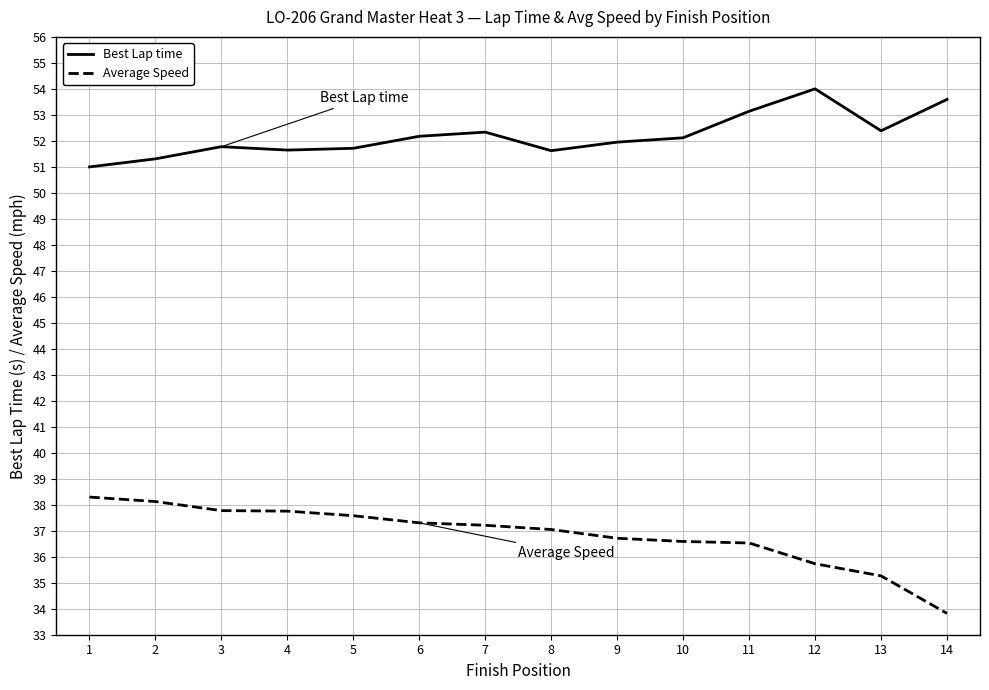

Rank the series by their average value, from lowest to highest.

Average Speed, Best Lap time